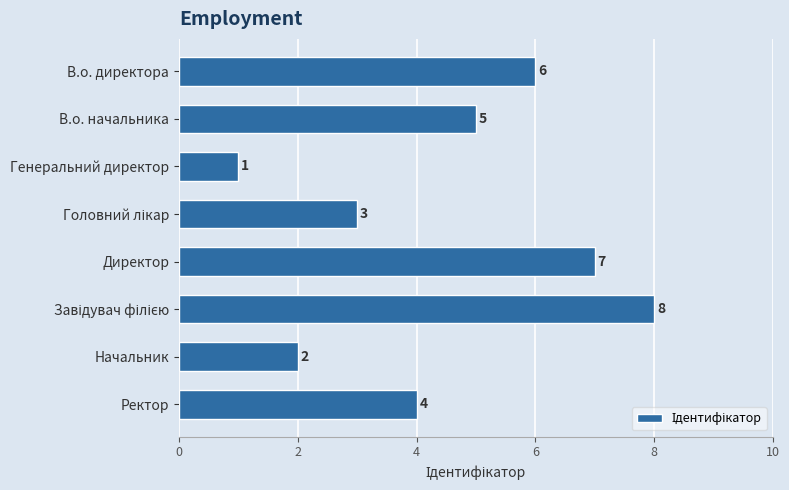

Which has a higher value, Генеральний директор or Директор?

Директор